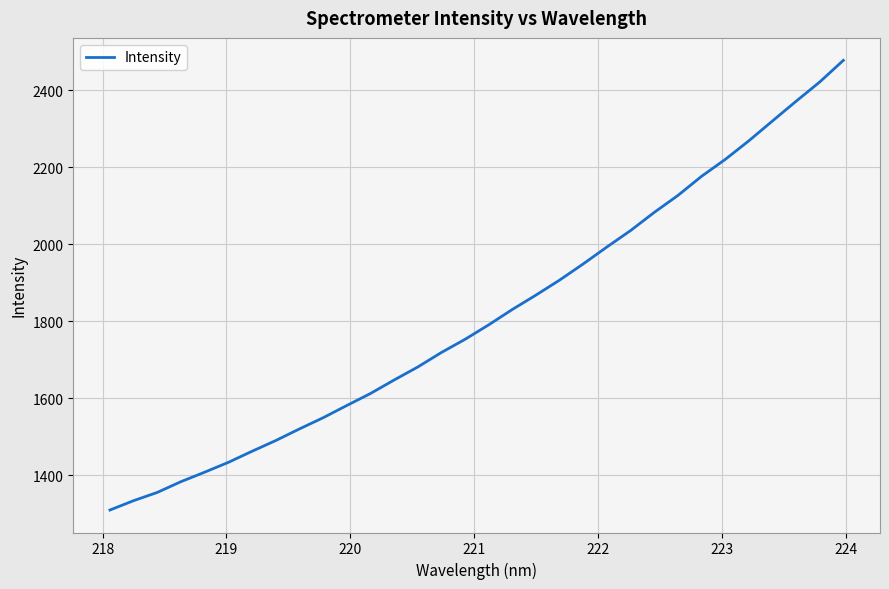

What is the difference between the maximum and minimum values?

1169.0